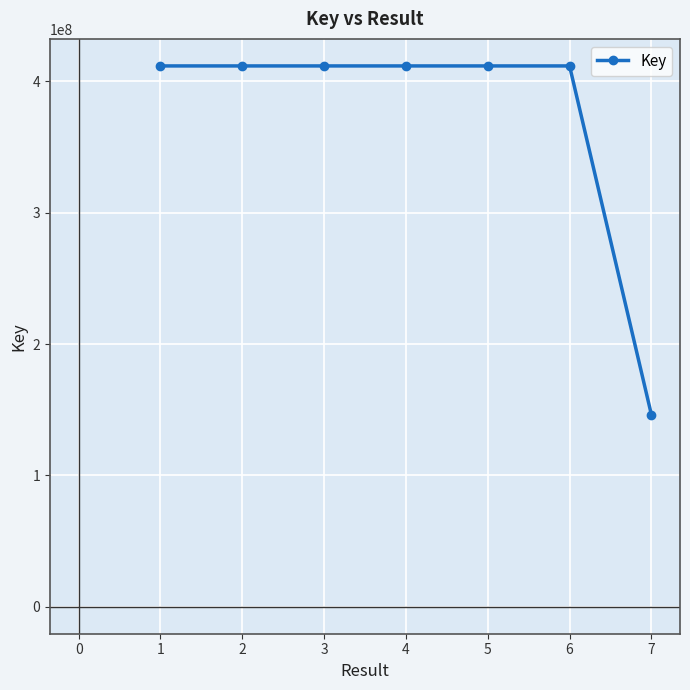

Is it true that the value at 4 is 192816763?

False